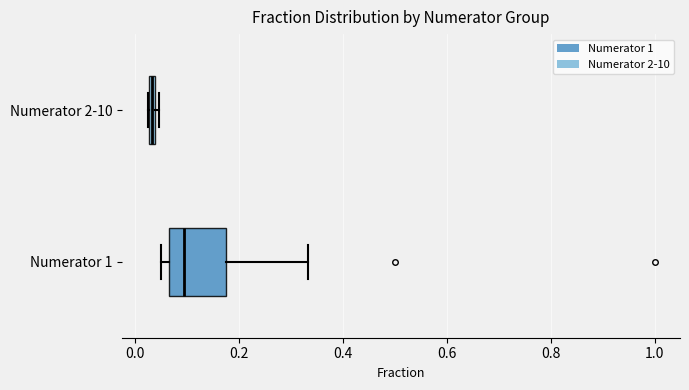

Comparing the boxes themselves (not the whiskers), which one is the widest?

Numerator 1